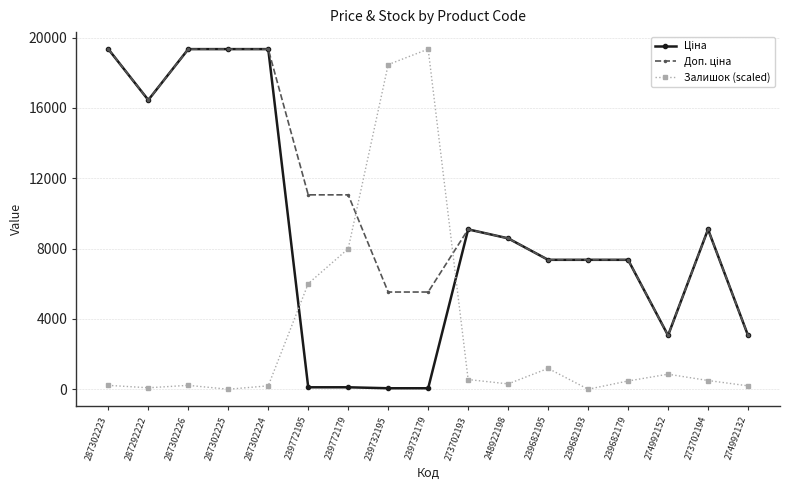

Is it true that Залишок (scaled) equals 6006.8 at 239772195?

True